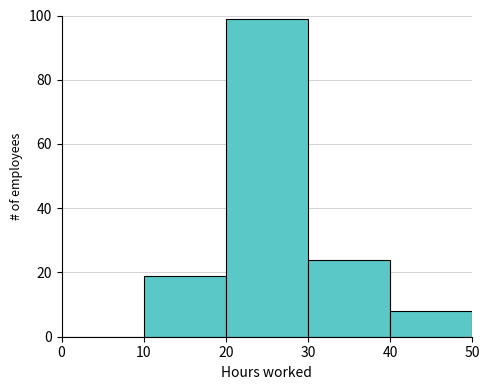

Reading left to right, transcribe this chart: for each bar, give the range it covers on the x-axis and its height. The values are not printed on the chart, so give them approximately, as read against the axis.

0 to 10: 0
10 to 20: 20
20 to 30: 100
30 to 40: 24
40 to 50: 8